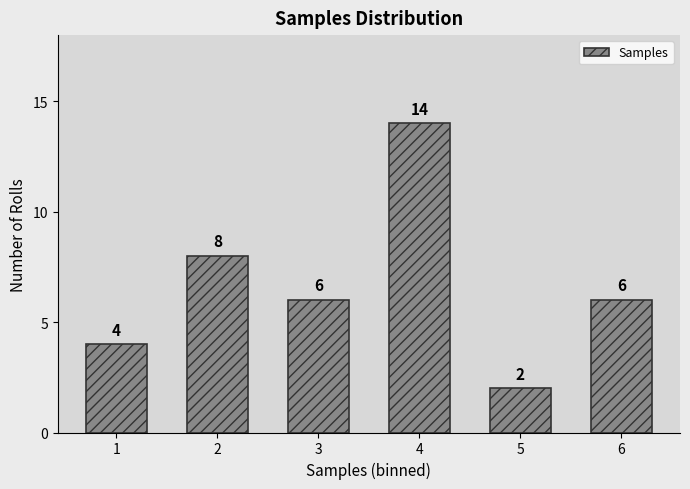

Reading left to right, what are all the values shown in this chart?

1=4	2=8	3=6	4=14	5=2	6=6